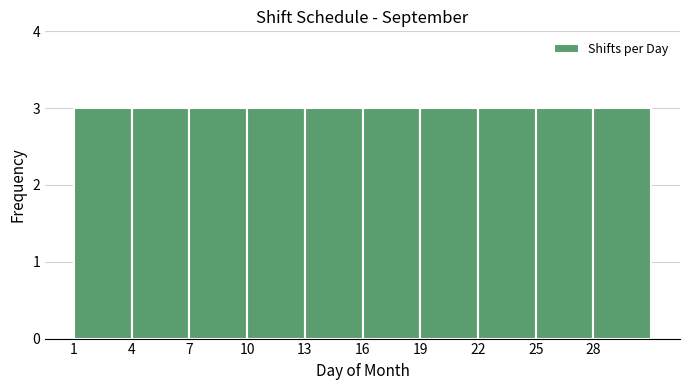

What is the height of the bar covering 7 to 10 on the x-axis? The values are not printed on the chart, so give them approximately, as read against the axis.

3